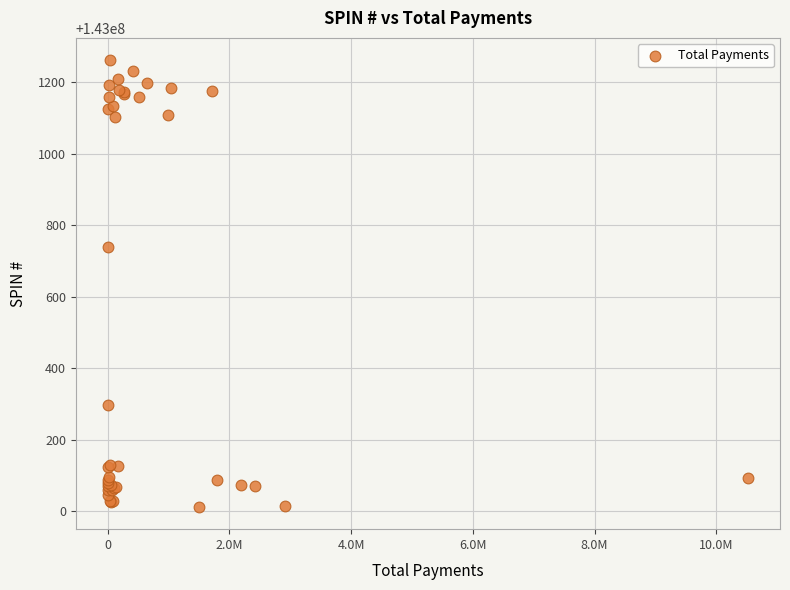

What Y value in the scatter plot is closest to 143000637?

143000740